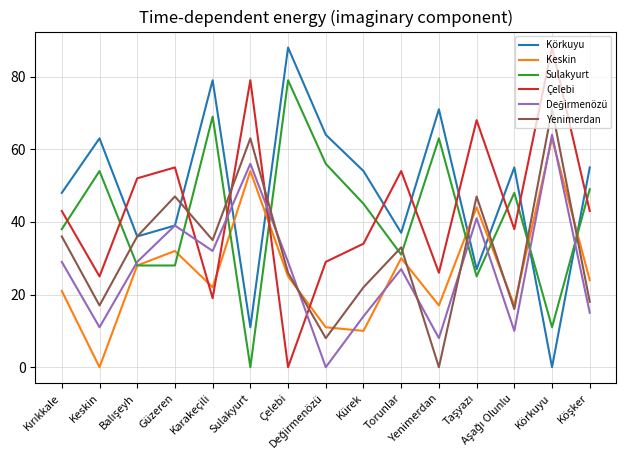

What is the maximum value shown in the chart?

88